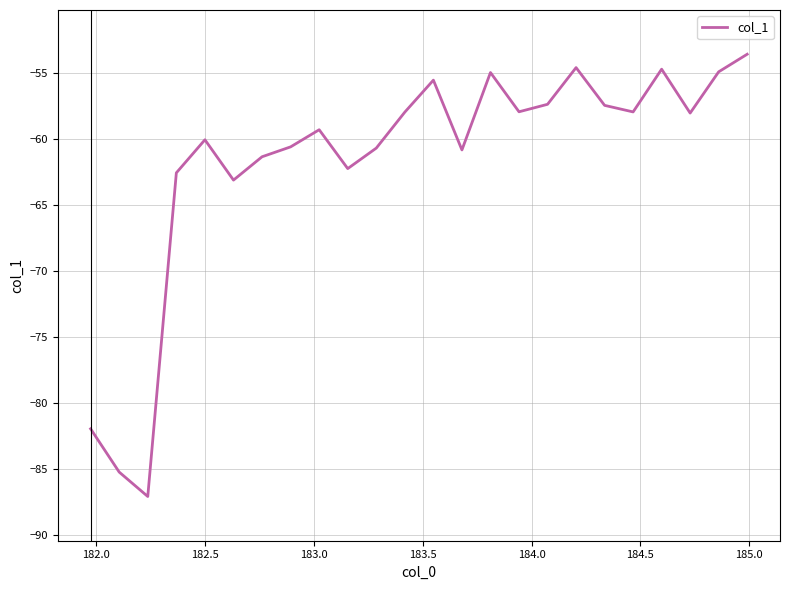

What is the difference between the maximum and minimum values?

33.5